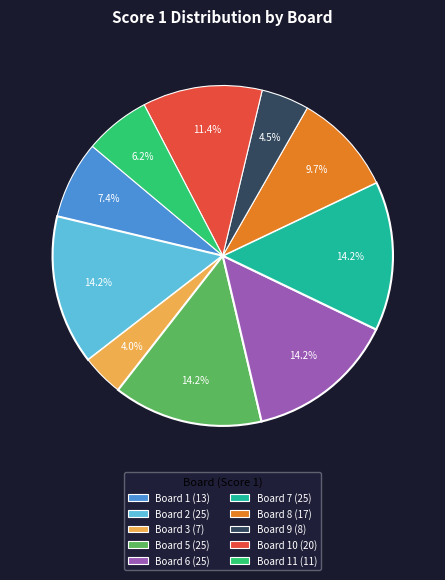

How many segments does this pie chart have?

10